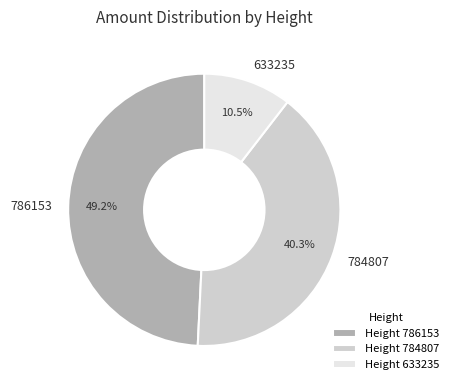

How many slices are in this pie chart?

3